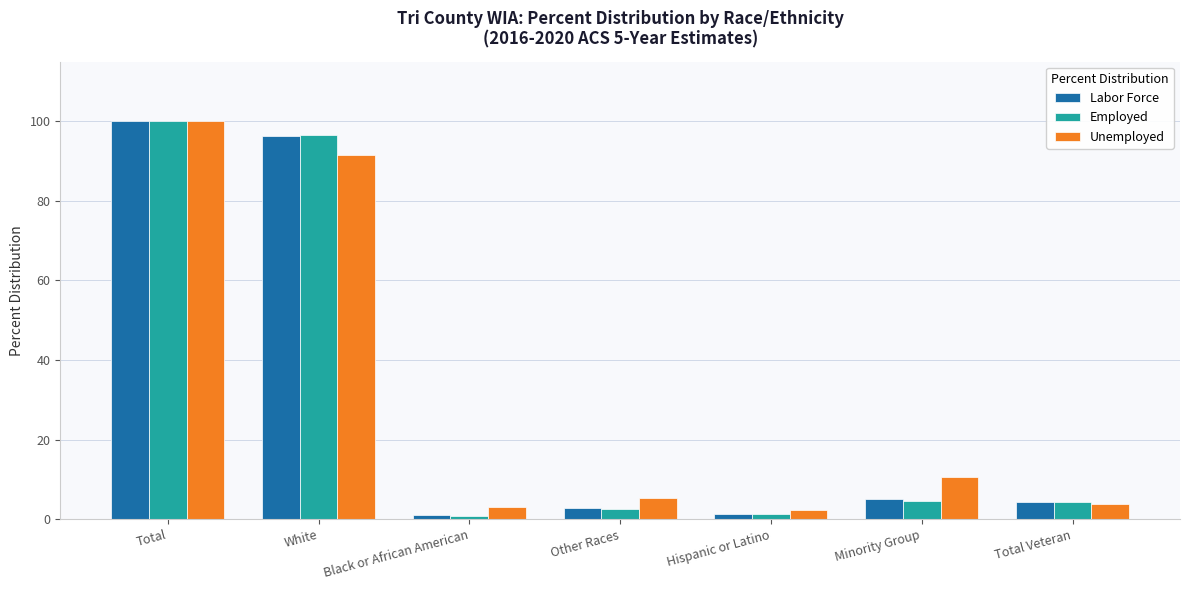

At which label does Employed first exceed 4?

Total